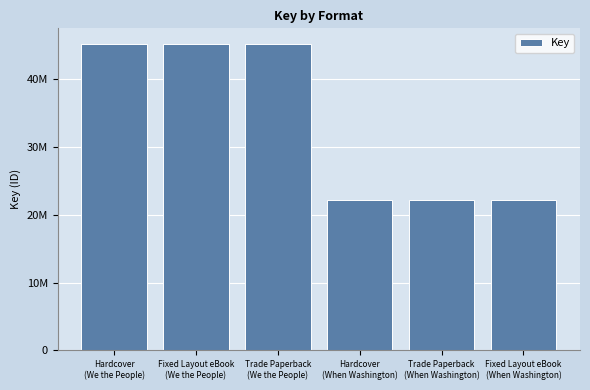

Are the bars horizontal?

No